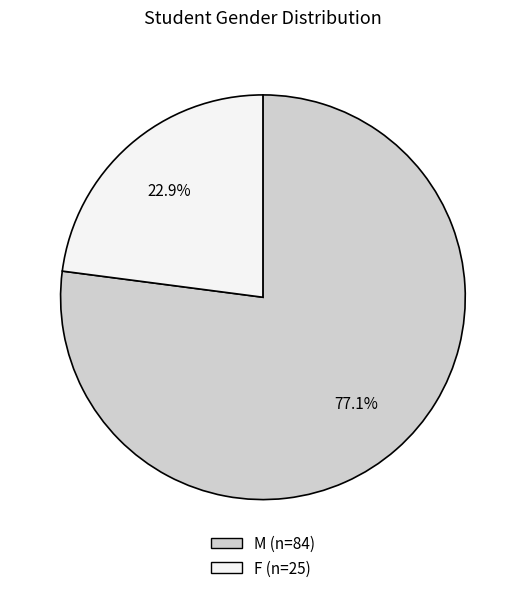

How many segments does this pie chart have?

2